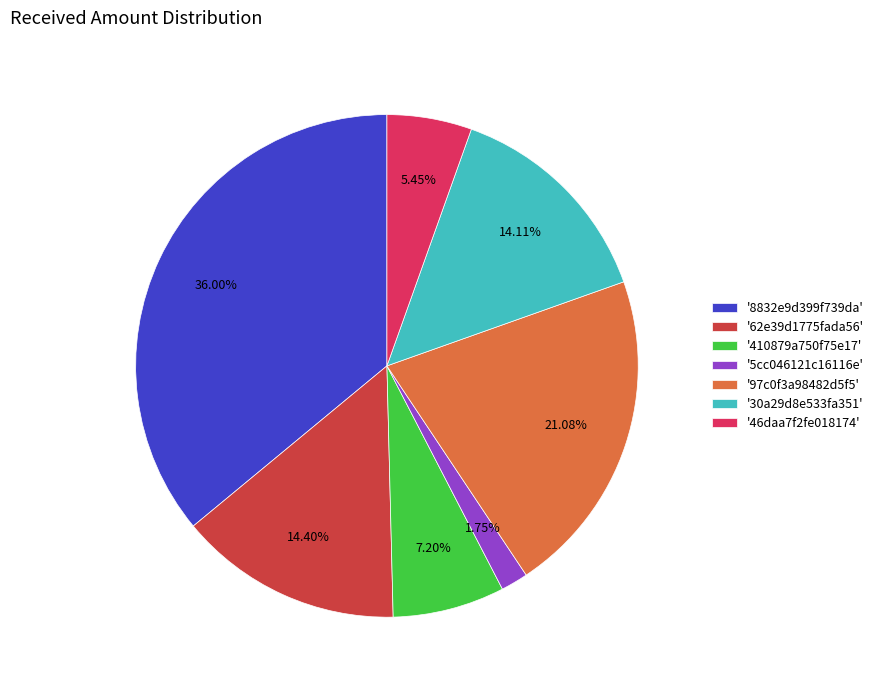

Is the sum of '410879a750f75e17' and '46daa7f2fe018174' greater than half?

No